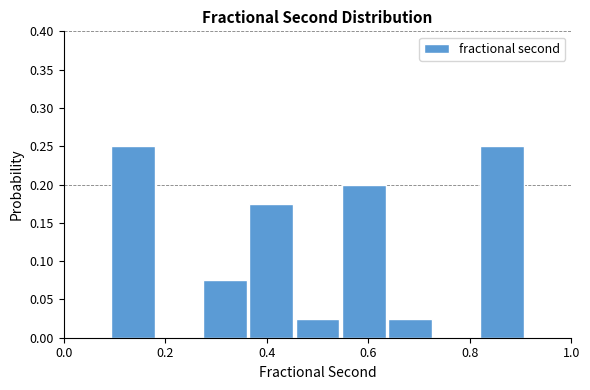

Reading left to right, transcribe this chart: for each bar, give the range it covers on the x-axis and its height. Neither the bar edges nor the heights are printed on the chart, so give them approximately, as read against the axes.

0.00 to 0.10: 0
0.10 to 0.18: 0.250
0.18 to 0.28: 0
0.28 to 0.36: 0.075
0.36 to 0.46: 0.175
0.46 to 0.54: 0.025
0.54 to 0.64: 0.200
0.64 to 0.72: 0.025
0.72 to 0.82: 0
0.82 to 0.90: 0.250
0.90 to 1.00: 0